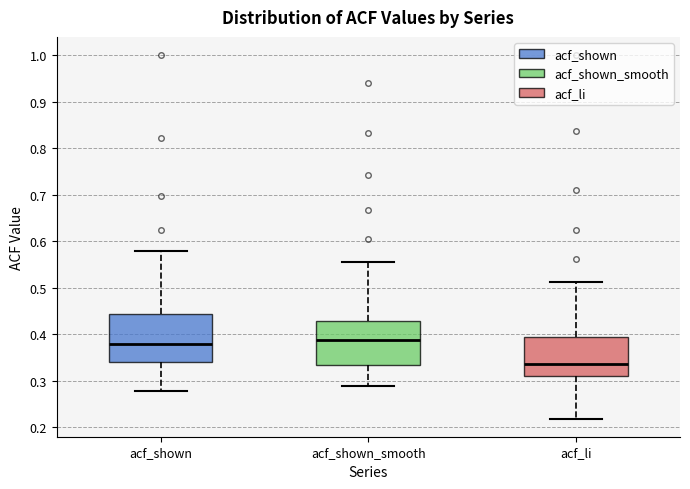

Which box's median line is the highest?

acf_shown_smooth